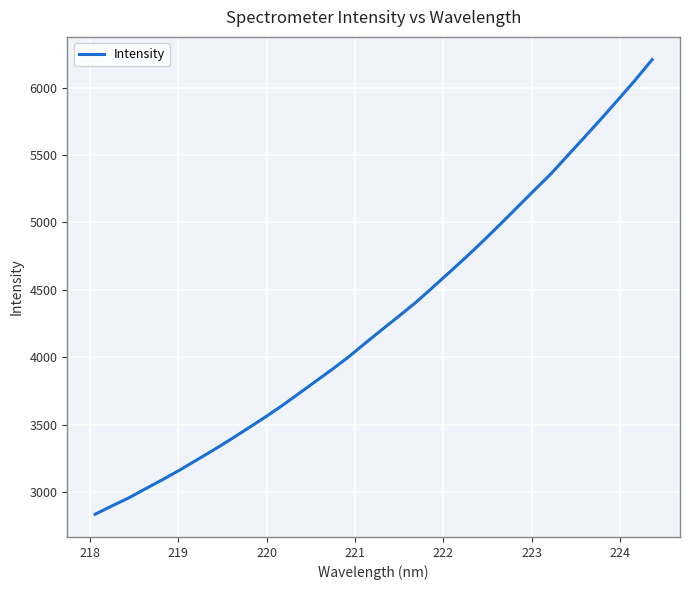

What is the greatest value displayed?

6207.4